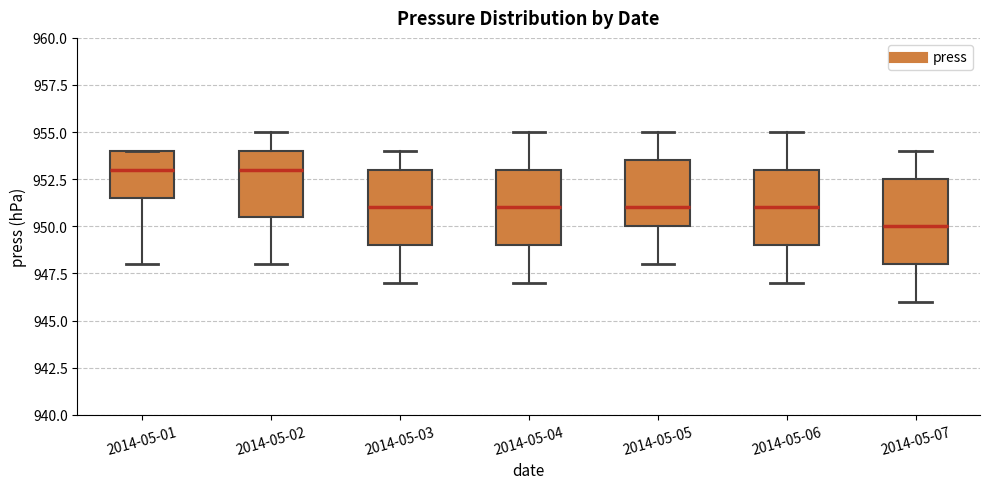

Which box's median line is the lowest?

2014-05-07